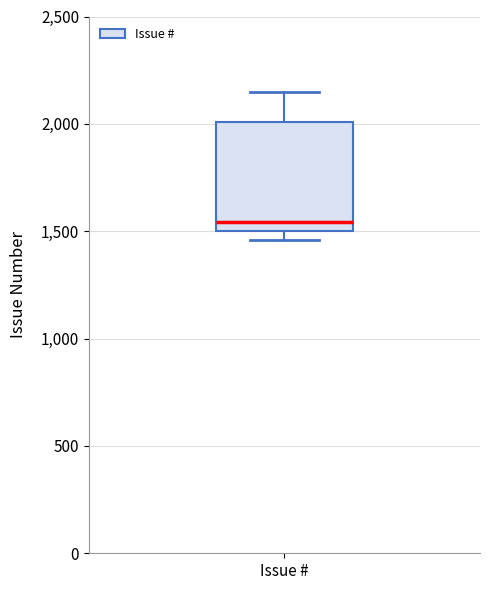

Where does the median line of the box for Issue # sit on the y-axis? The values are not printed on the chart, so give them approximately, as read against the axis.

1550